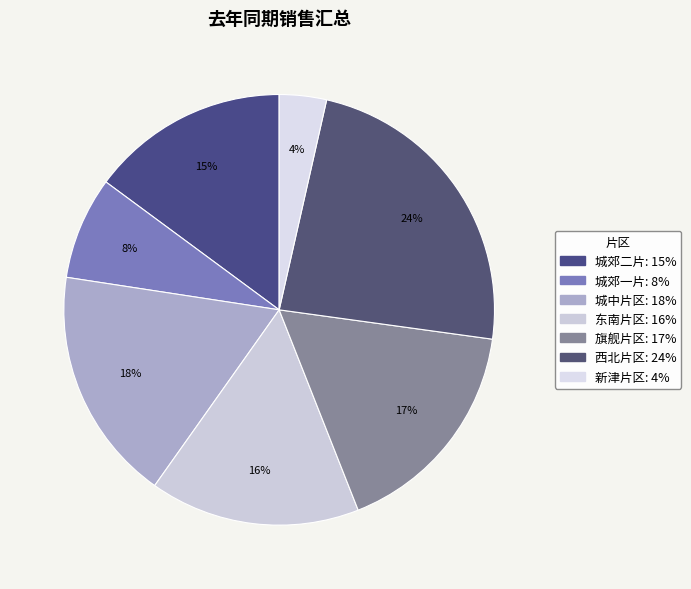

Is it true that 旗舰片区 is 17% of the pie?

True